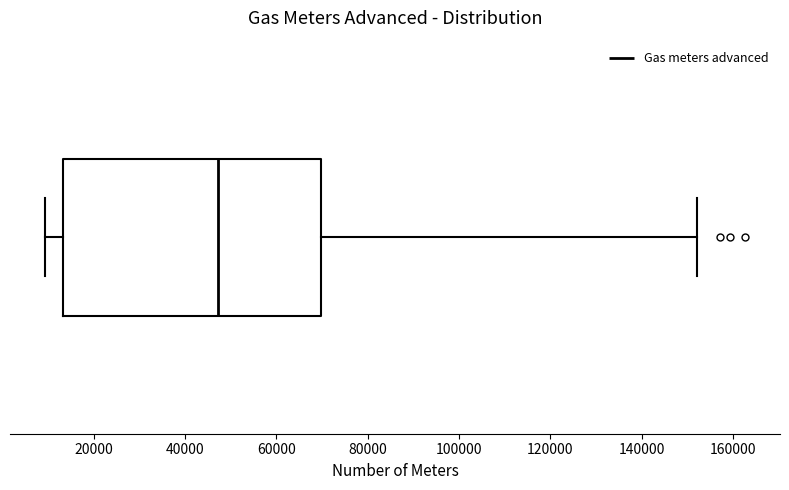

Read this box plot against the x-axis: the position of the median line, the range covered by the box, and the ends of both whiskers. The values are not printed on the chart, so give them approximately, as read against the axis.

median 48000, box 14000 to 70000, whiskers 10000 to 152000